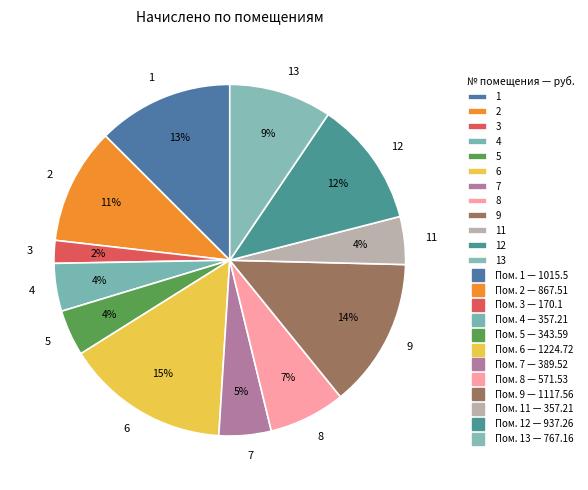

True or false: 9 accounts for 22% of the total.

False